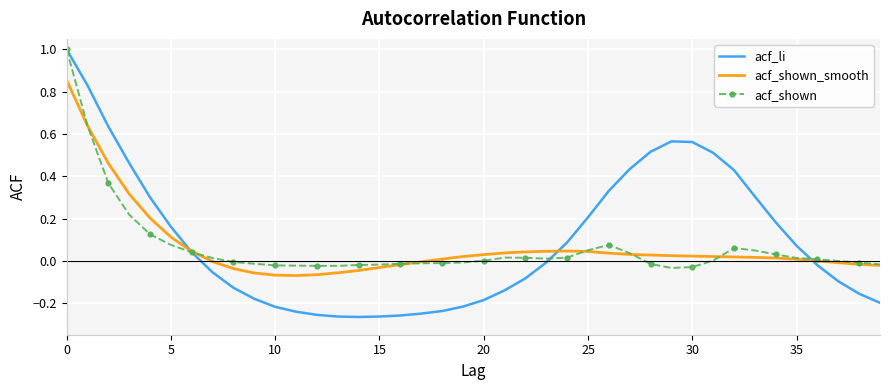

Which series has the largest range (max minus min)?

acf_li